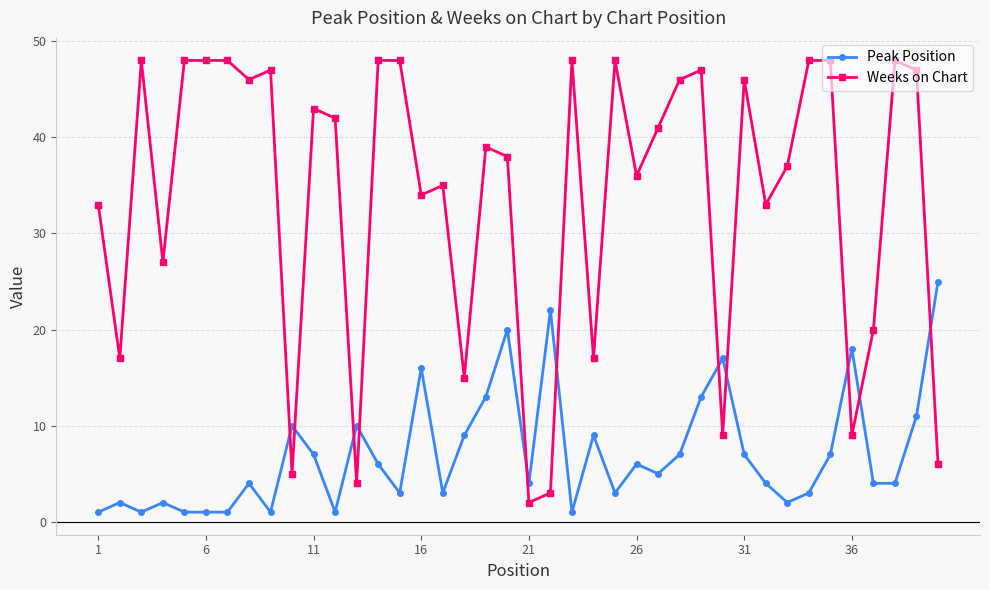

True or false: Peak Position and Weeks on Chart intersect in this chart.

True